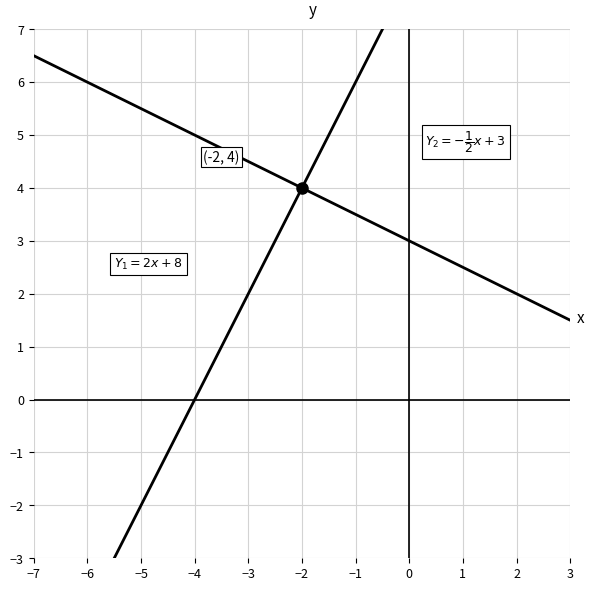

What position from the left is −4?

4